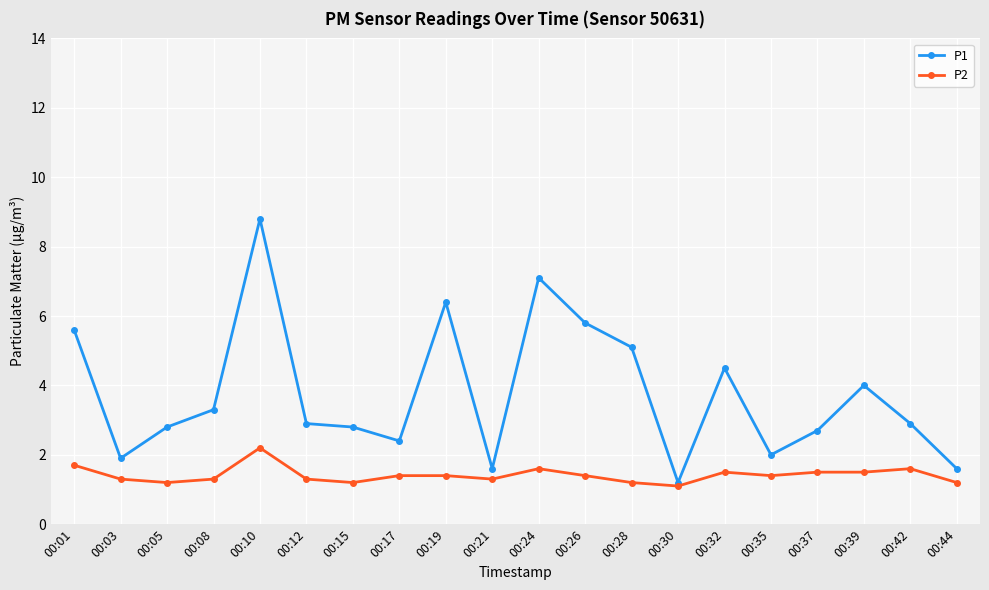

True or false: P1 has more than 2 interior local peaks.

True